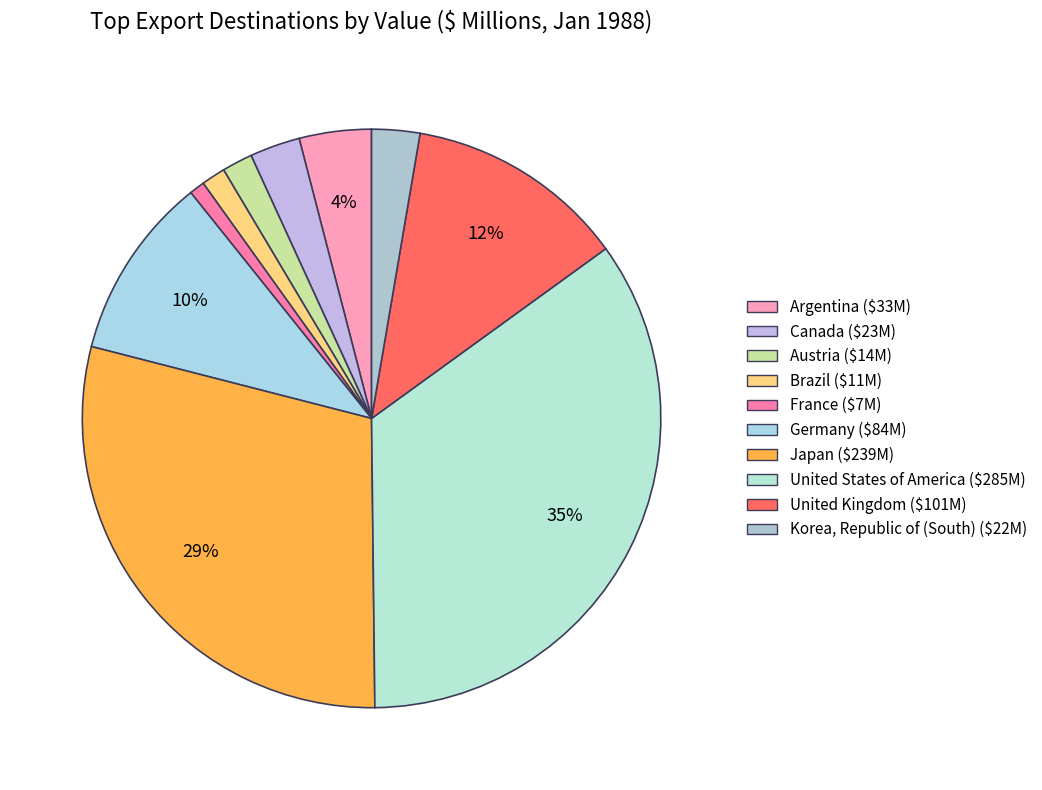

Count the number of slices in the pie.

10